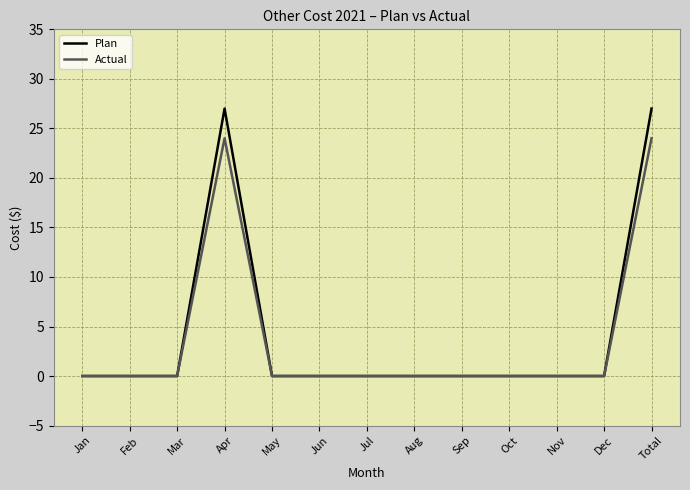

Reading left to right, extract all data points from this chart.

Plan: 0	0	0	27	0	0	0	0	0	0	0	0	27
Actual: 0	0	0	24	0	0	0	0	0	0	0	0	24